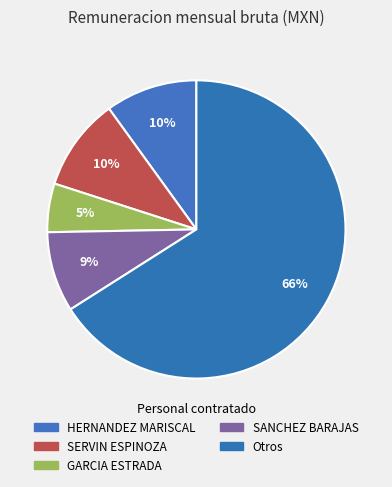

How many segments does this pie chart have?

5